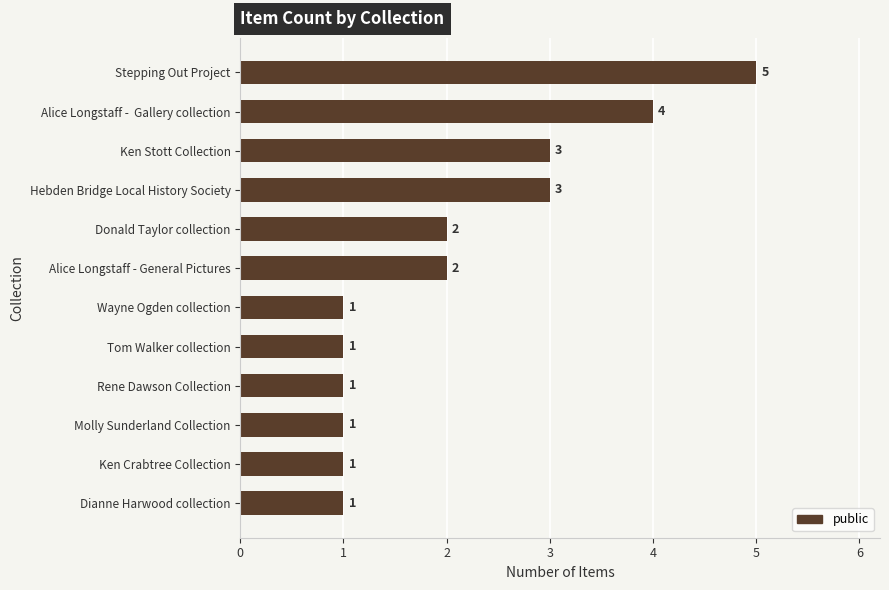

What is the average value?

2